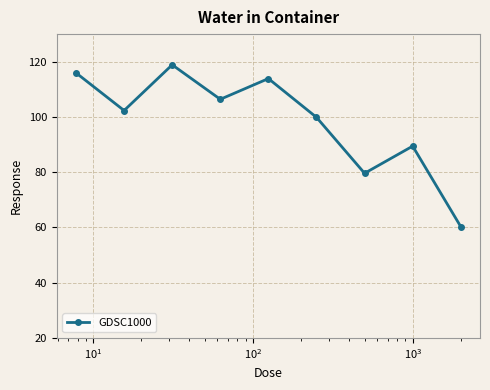

What is the difference between the maximum and second lowest values?

39.3